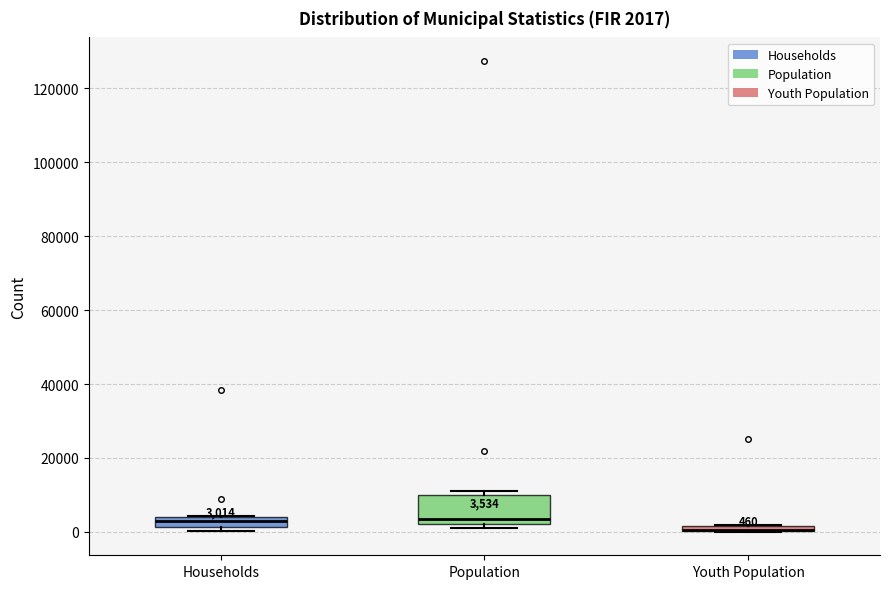

Which box is the tallest, from its lower edge to its upper edge?

Population